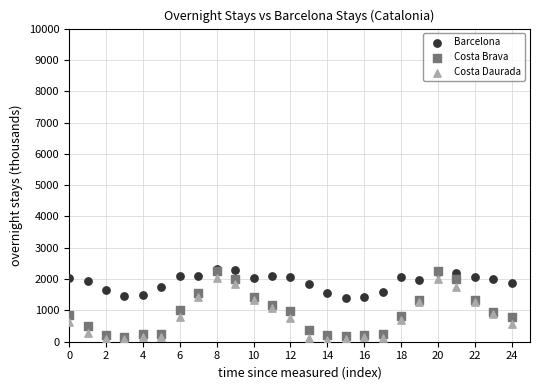

What are all the series names shown in the legend?

Barcelona, Costa Brava, Costa Daurada